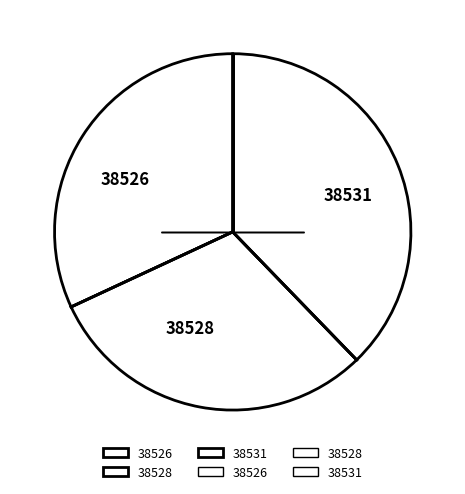

How many slices are in this pie chart?

3